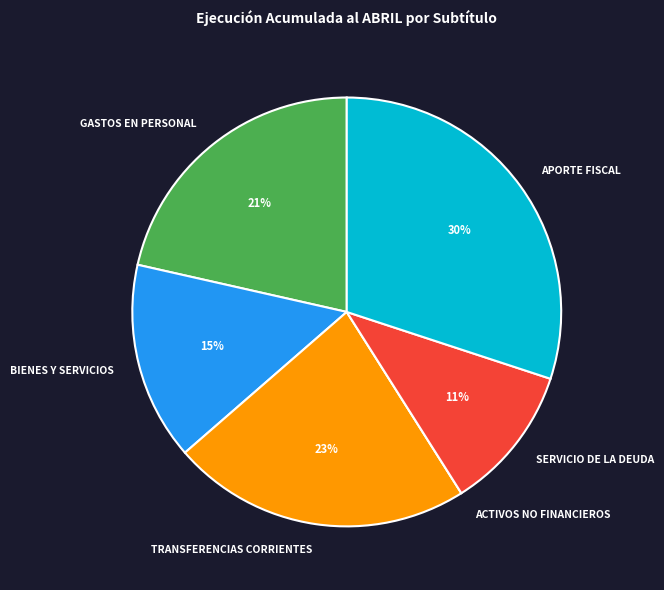

The SERVICIO DE LA DEUDA slice represents 11% of the pie. True or false?

True